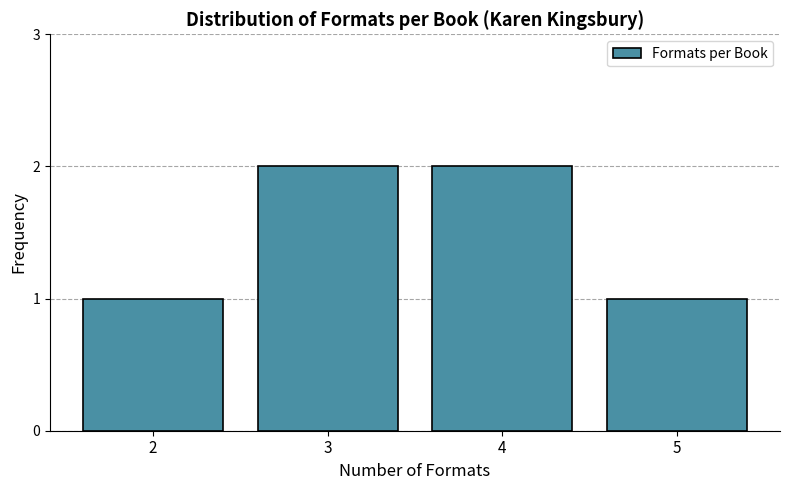

Reading left to right, list all the values displayed in this chart.

2=1	3=2	4=2	5=1